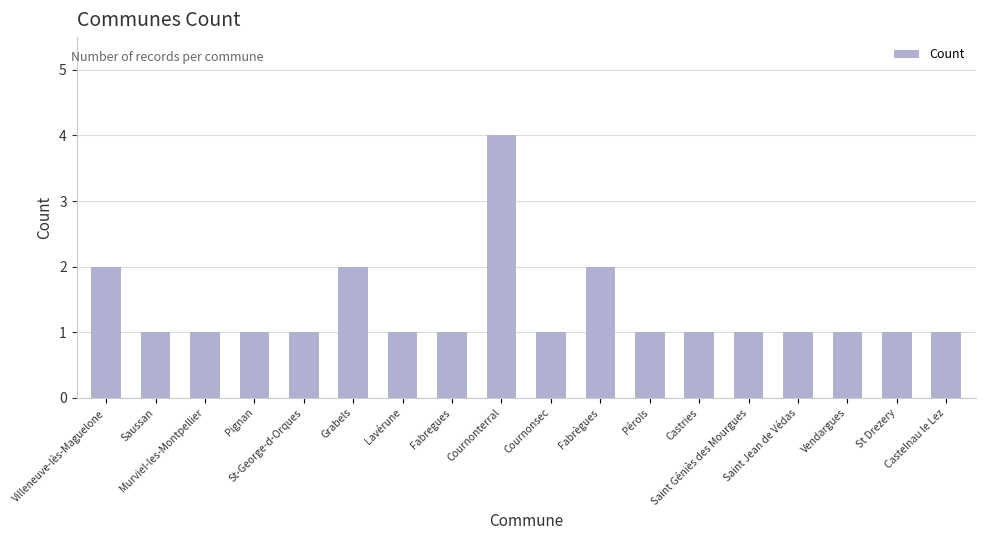

What is the value of the 7th bar from the left?

1